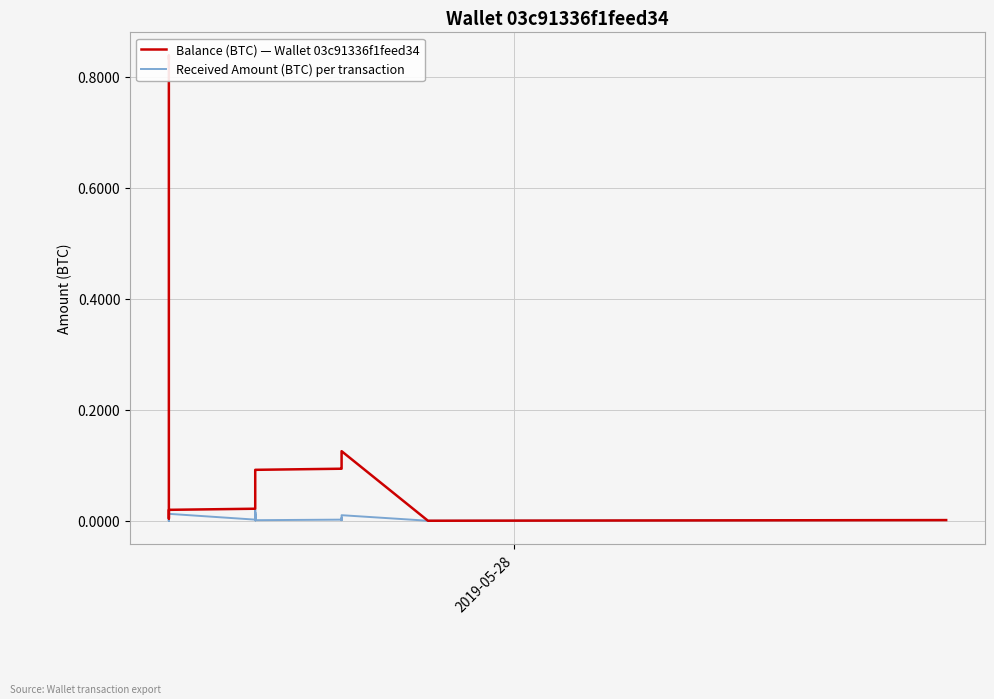

How many positive values does the Received Amount (BTC) per transaction series have?

35